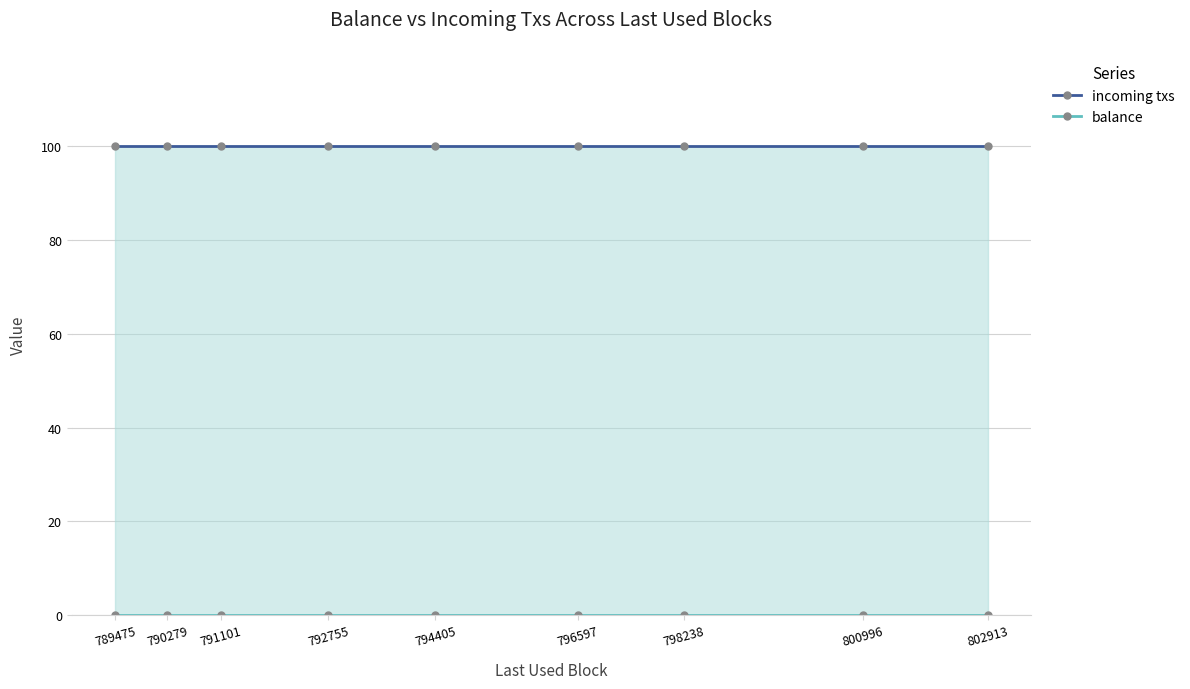

Which category has the lowest value across all series?

802913